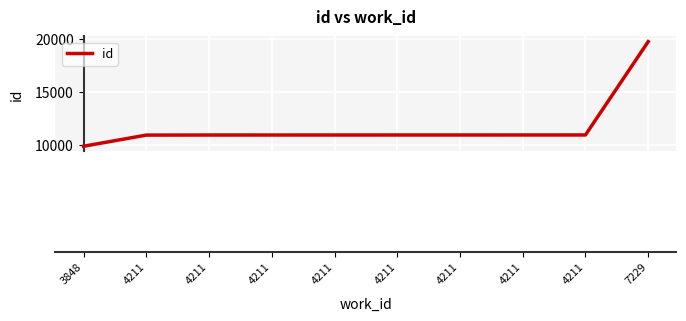

Does the chart display data point markers on the line(s)?

No